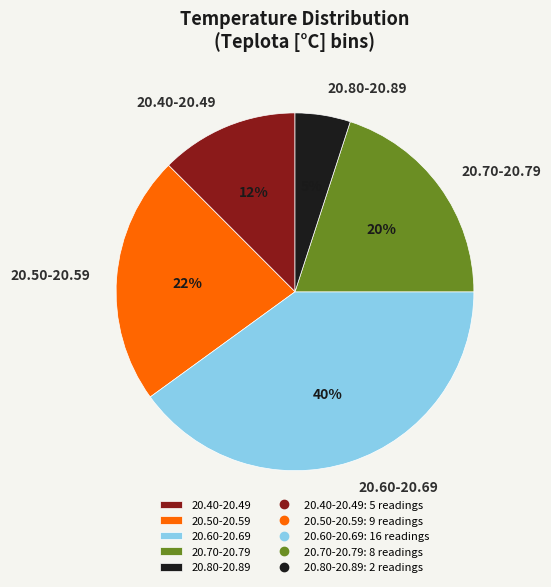

Is it true that 20.40-20.49 is 12% of the pie?

True